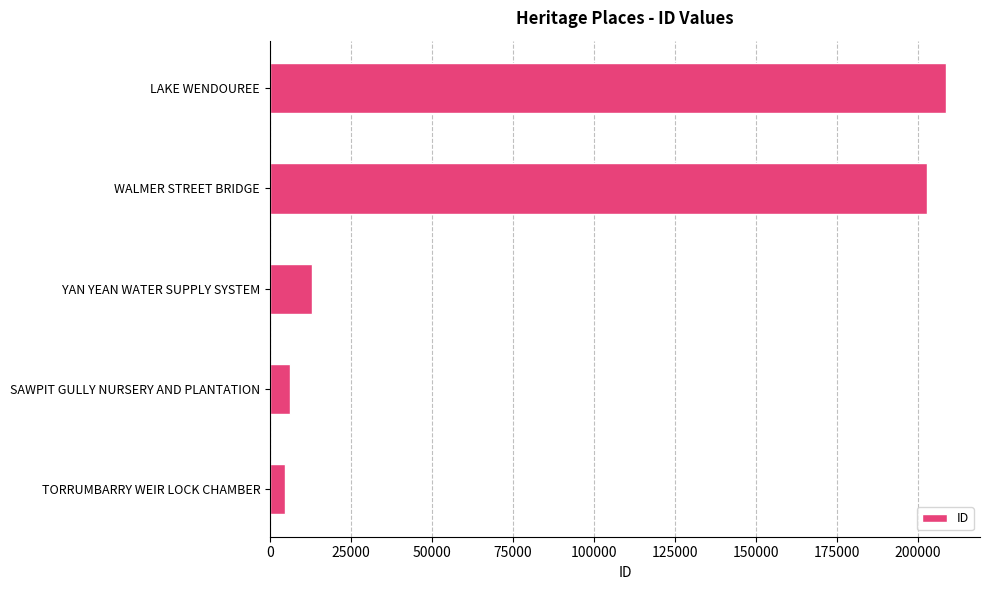

Approximately how many times larger is the value at SAWPIT GULLY NURSERY AND PLANTATION compared to TORRUMBARRY WEIR LOCK CHAMBER?

1.3